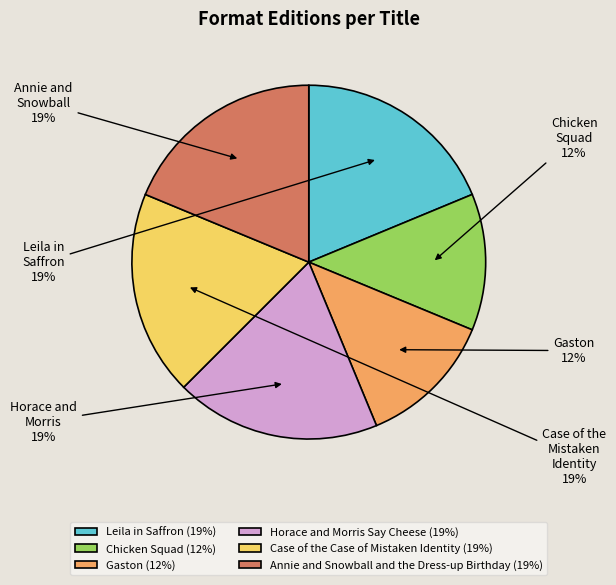

How many slices are in this pie chart?

6